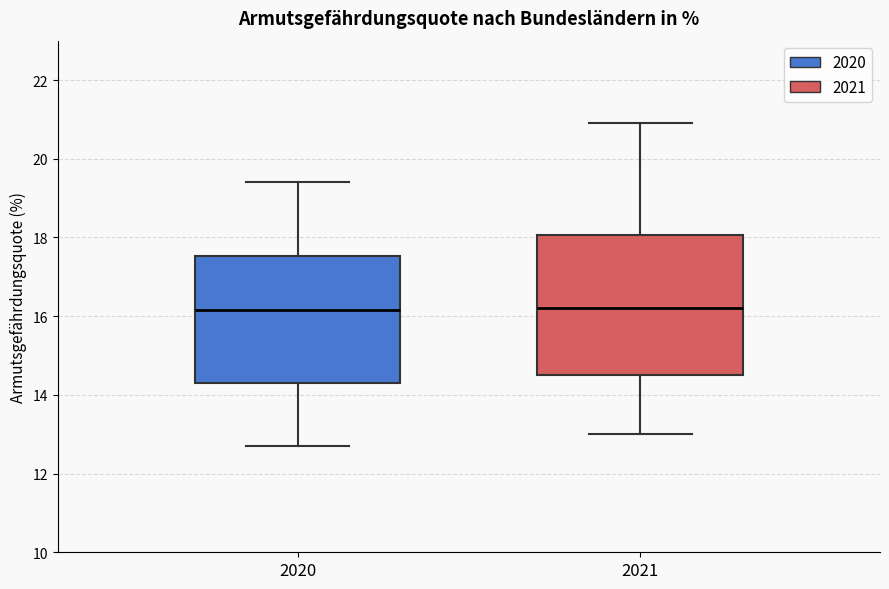

Comparing the boxes themselves (not the whiskers), which one is the tallest?

2021